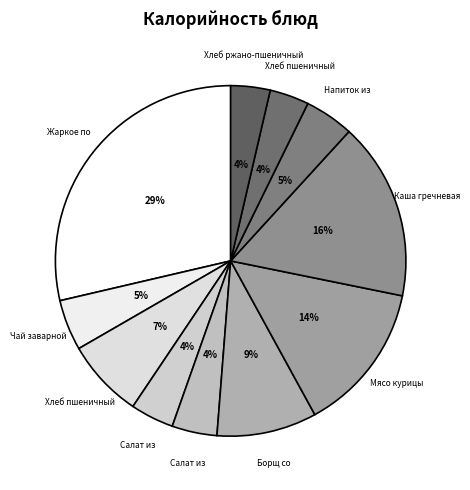

Which category has the biggest portion of the pie?

Жаркое по домашенму с мясом